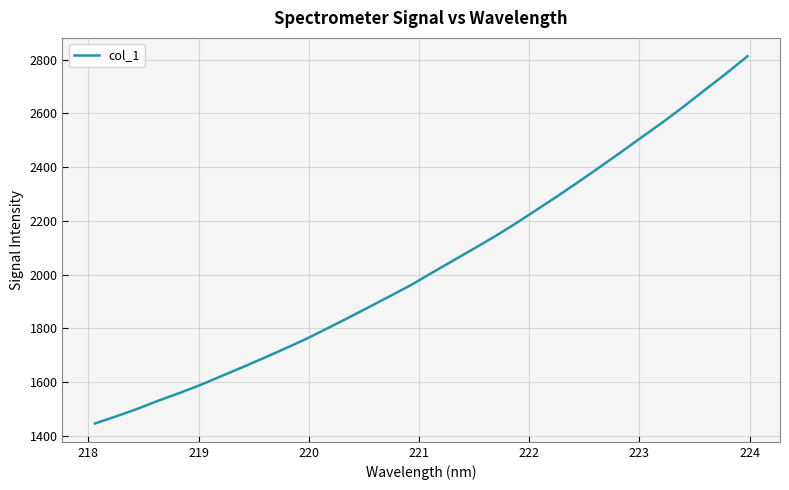

What is the difference between the maximum and minimum values?

1365.7